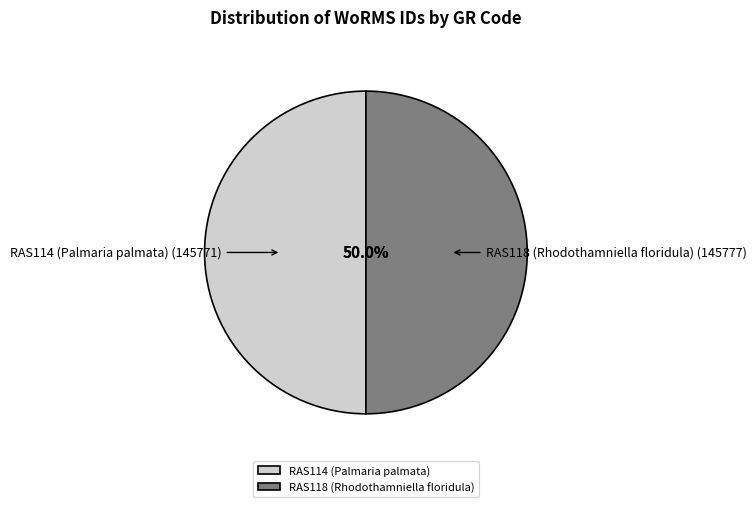

What percentage do RAS118 (Rhodothamniella floridula) and RAS114 (Palmaria palmata) together represent?

100.0%